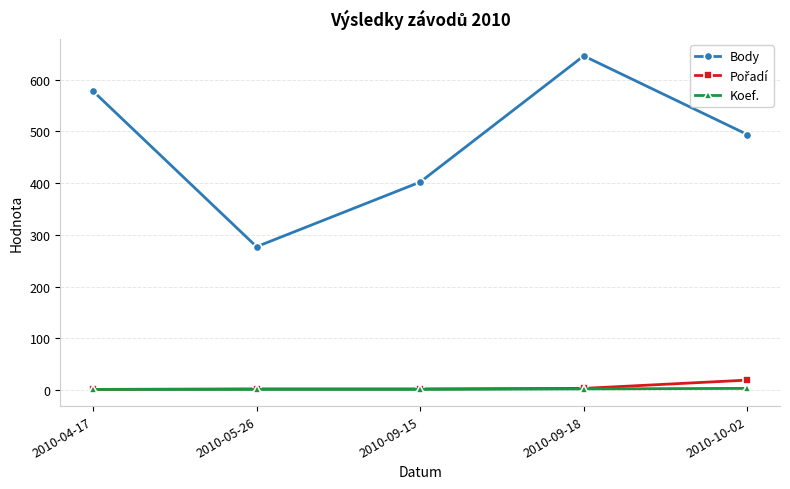

Which series changed the most between 2010-09-18 and 2010-10-02?

Body